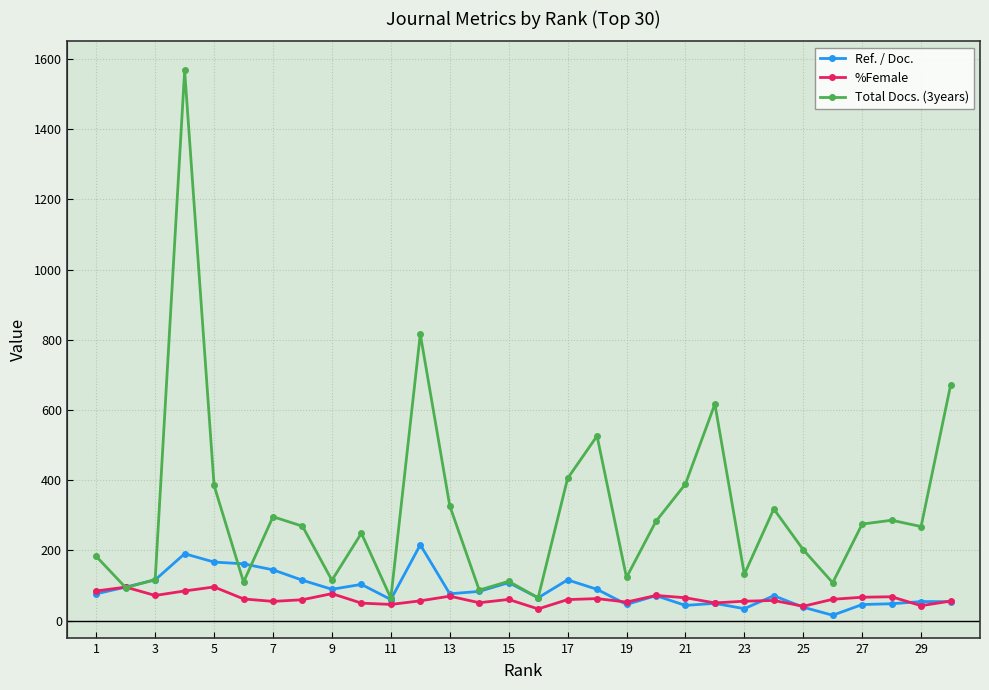

After their last crossing, which series has the higher values: Total Docs. (3years) or %Female?

Total Docs. (3years)